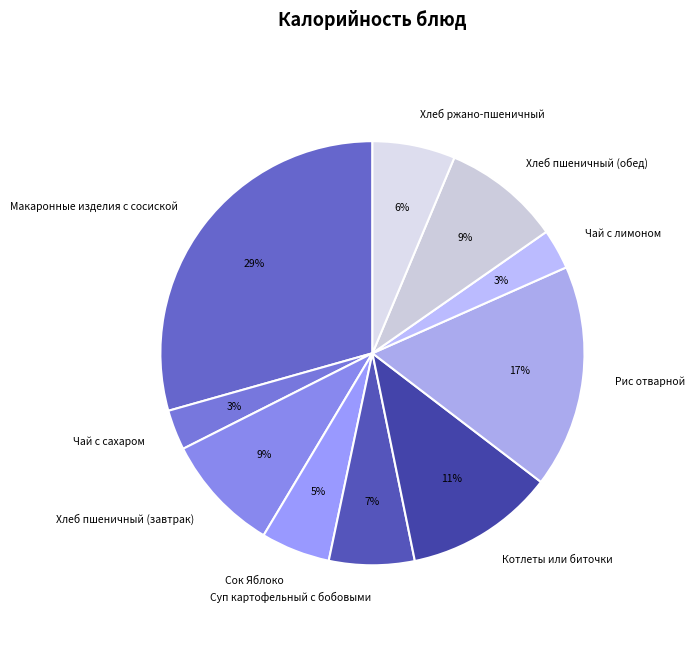

True or false: Суп картофельный с бобовыми accounts for 1% of the total.

False